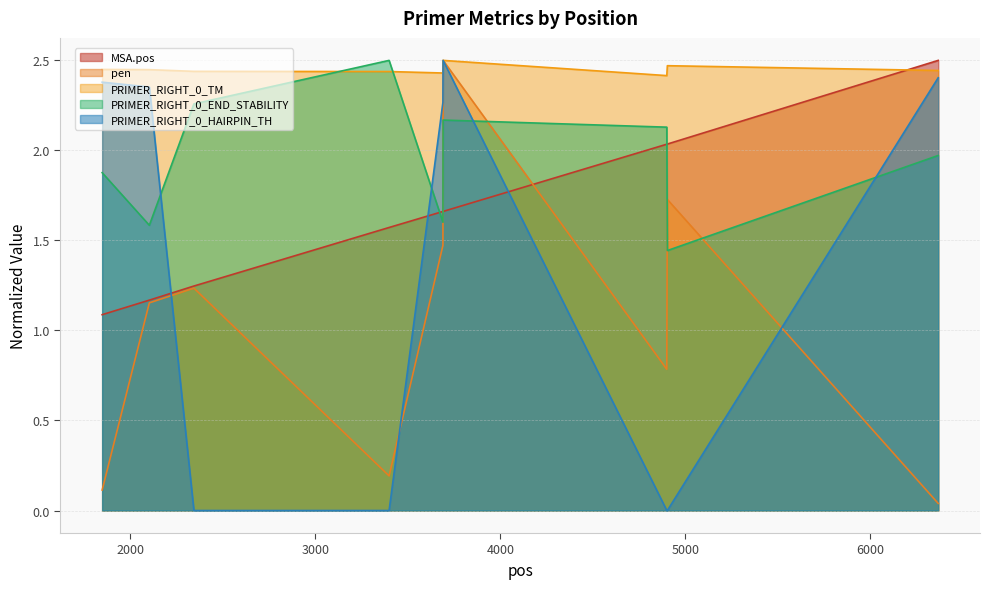

What is the total value across all series at 2343?

7.2